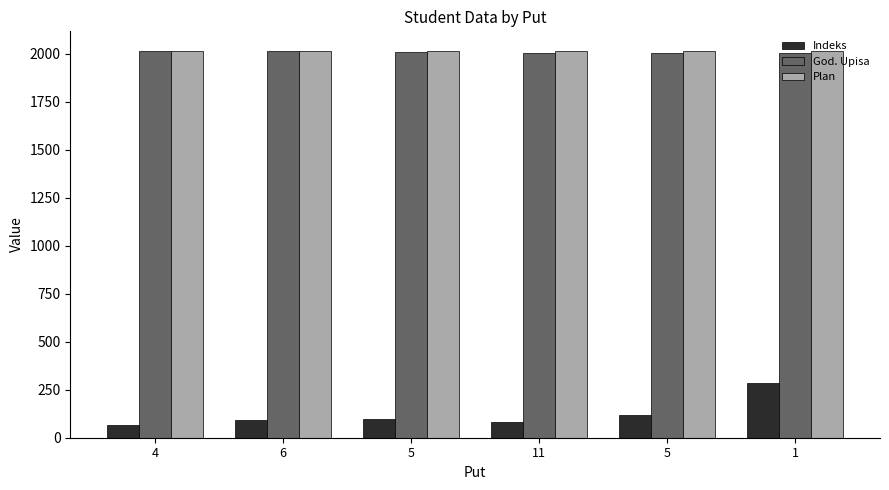

How many groups of bars are there?

6